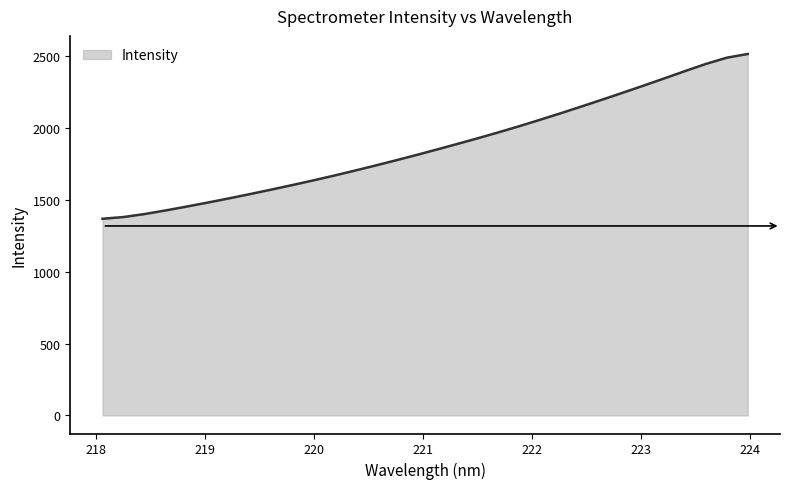

What is the minimum value shown in the chart?

1369.7